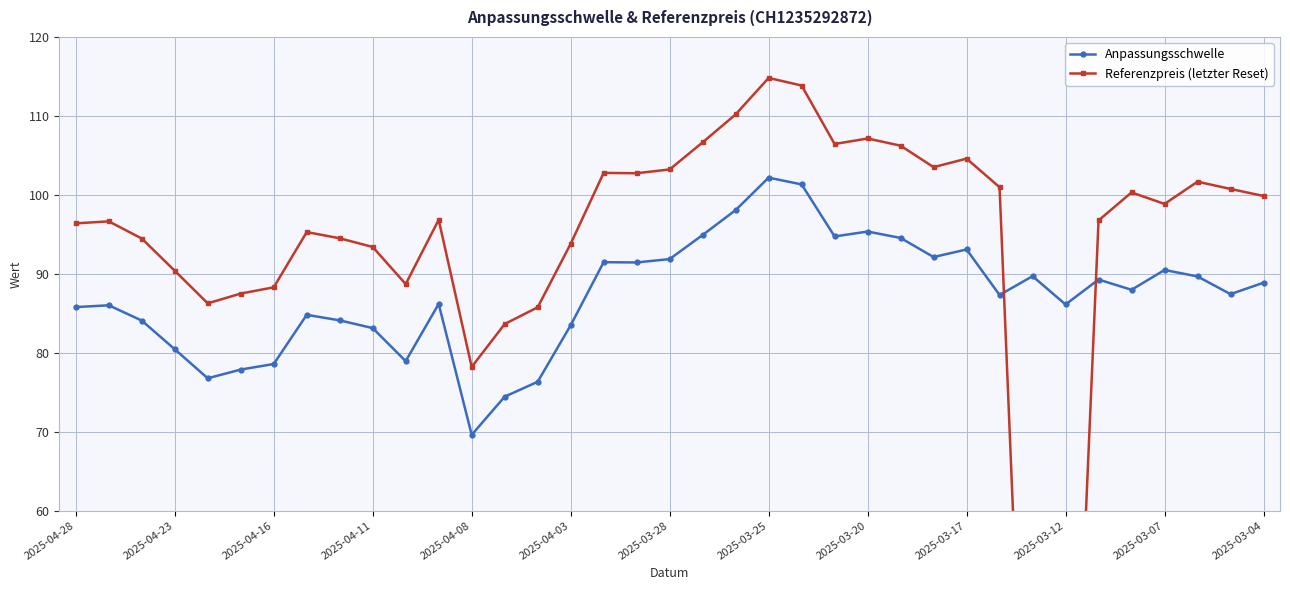

What is the highest value of the Anpassungsschwelle series?

102.2